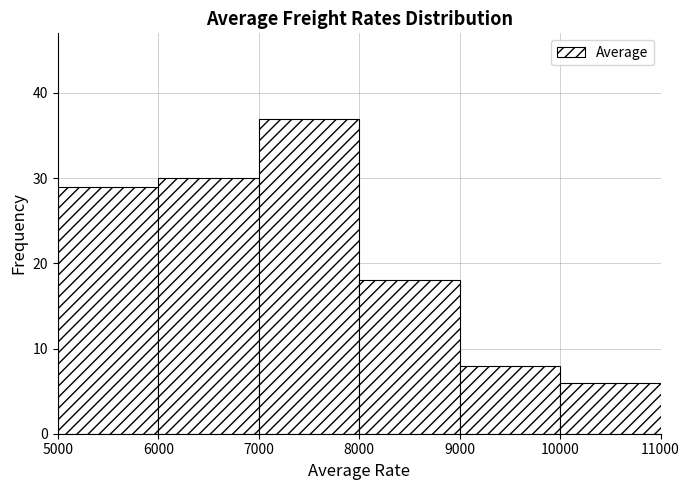

Over which range of the x-axis is the bar tallest?

7000 to 8000